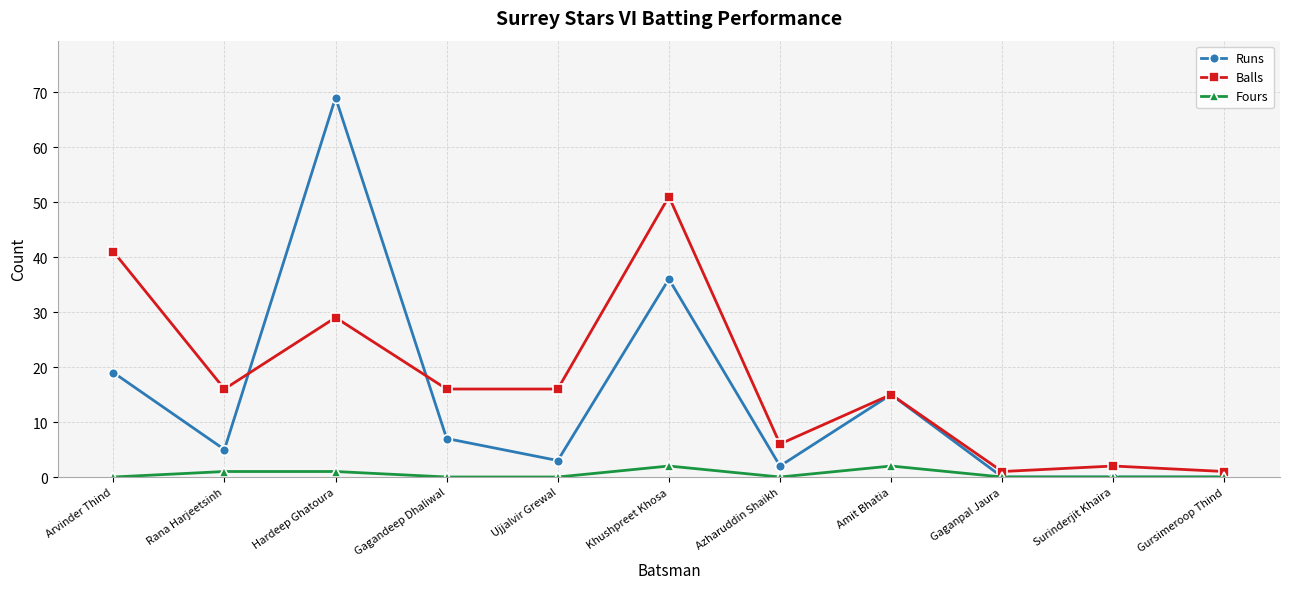

At which label does Balls first exceed 16?

Arvinder Thind